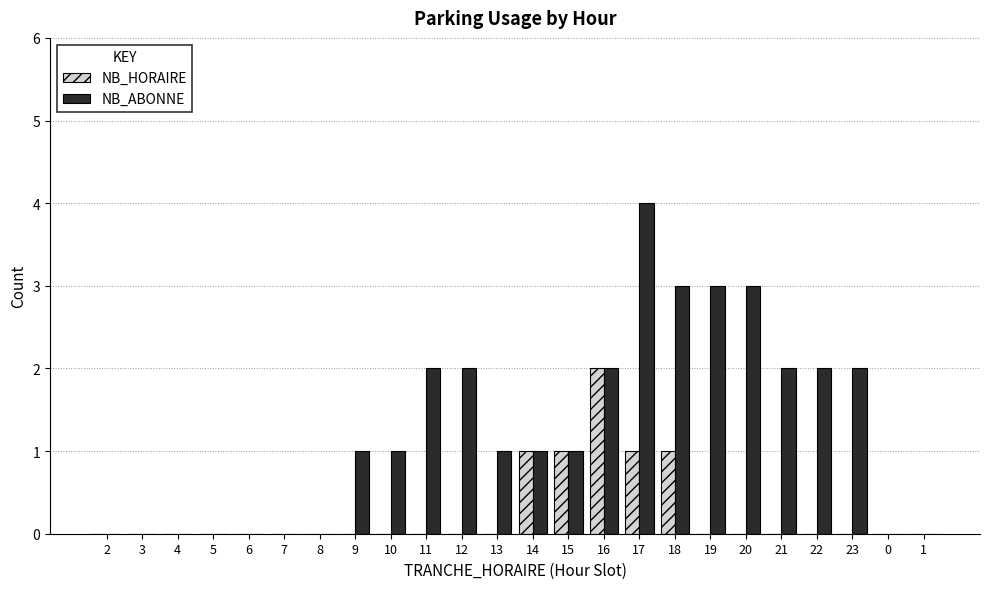

Between 23 and 0, which series saw the biggest shift?

NB_ABONNE